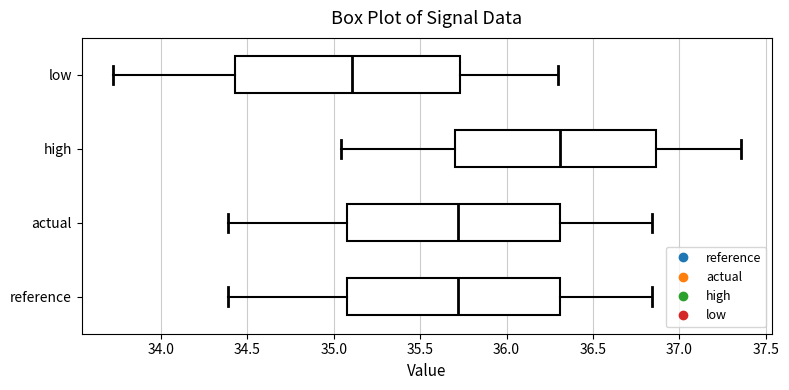

Reading bottom to top, read every box against the x-axis: the position of its median line, the range the box covers, and the ends of its whiskers. The values are not printed on the chart, so give them approximately, as read against the axis.

reference: median 35.70, box 35.10 to 36.30, whiskers 34.40 to 36.85
actual: median 35.70, box 35.10 to 36.30, whiskers 34.40 to 36.85
high: median 36.30, box 35.70 to 36.85, whiskers 35.05 to 37.35
low: median 35.10, box 34.45 to 35.75, whiskers 33.70 to 36.30